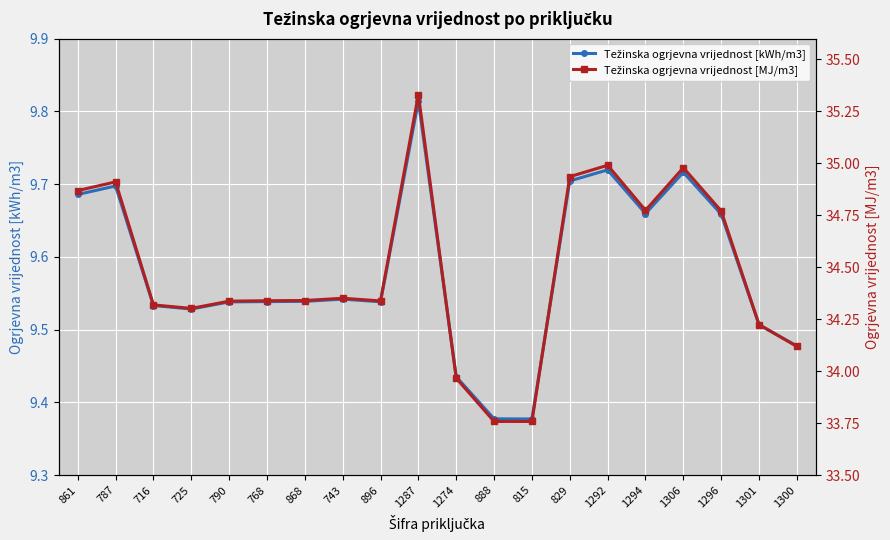

Is it true that Težinska ogrjevna vrijednost [kWh/m3] equals 16.4 at 1294?

False